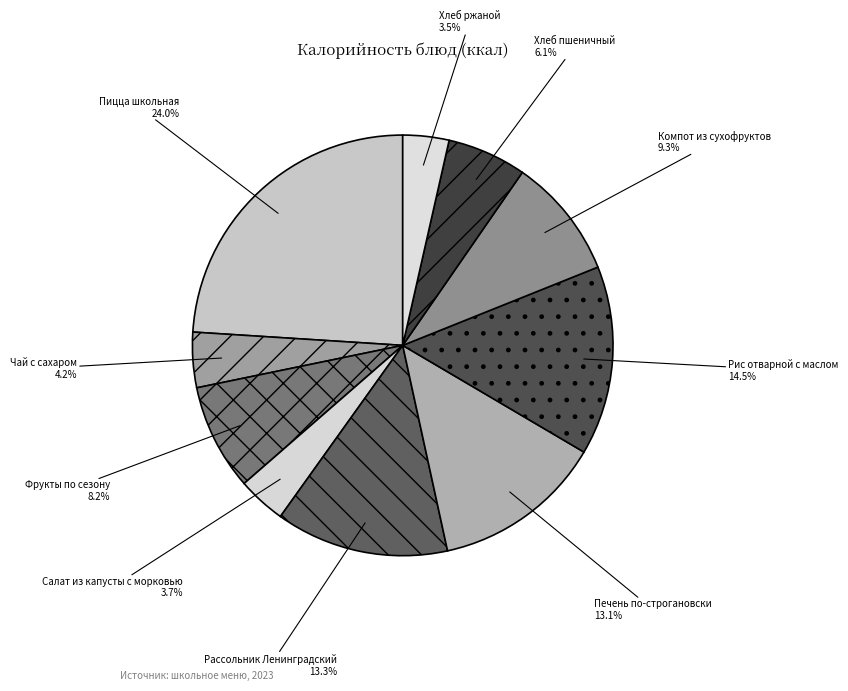

To the nearest percent, what is the difference between the Салат из капусты с морковью and Хлеб пшеничный slice percentages?

2%